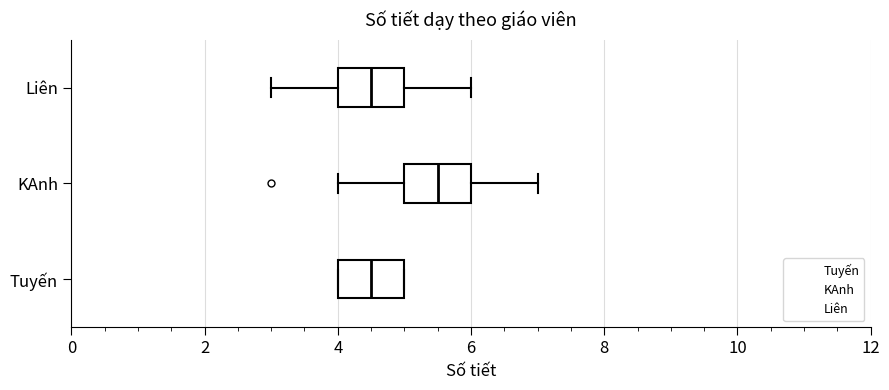

Reading bottom to top, read every box against the x-axis: the position of its median line, the range the box covers, and the ends of its whiskers. The values are not printed on the chart, so give them approximately, as read against the axis.

Tuyến: median 4.6, box 4.0 to 5.0, whiskers 4.0 to 5.0
KAnh: median 5.6, box 5.0 to 6.0, whiskers 4.0 to 7.0
Liên: median 4.6, box 4.0 to 5.0, whiskers 3.0 to 6.0